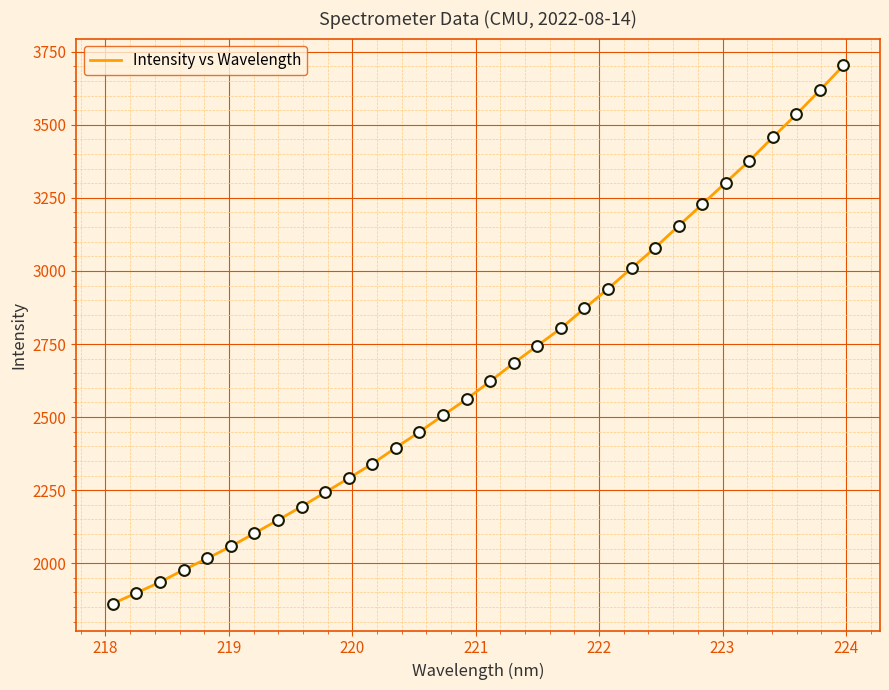

What is the minimum value shown in the chart?

1862.0